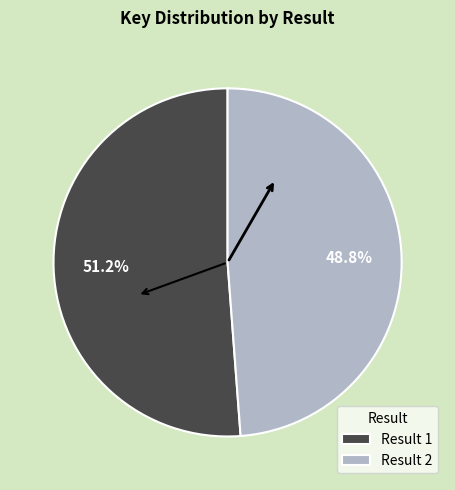

Rank the categories by value from highest to lowest.

Result 1, Result 2